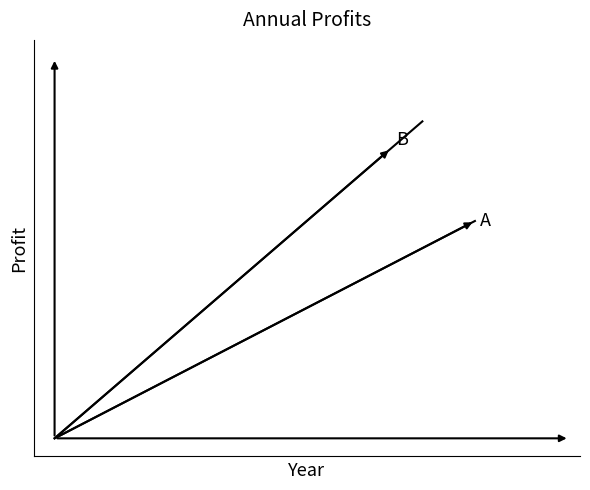

Rank the series by their average value, from highest to lowest.

B, A